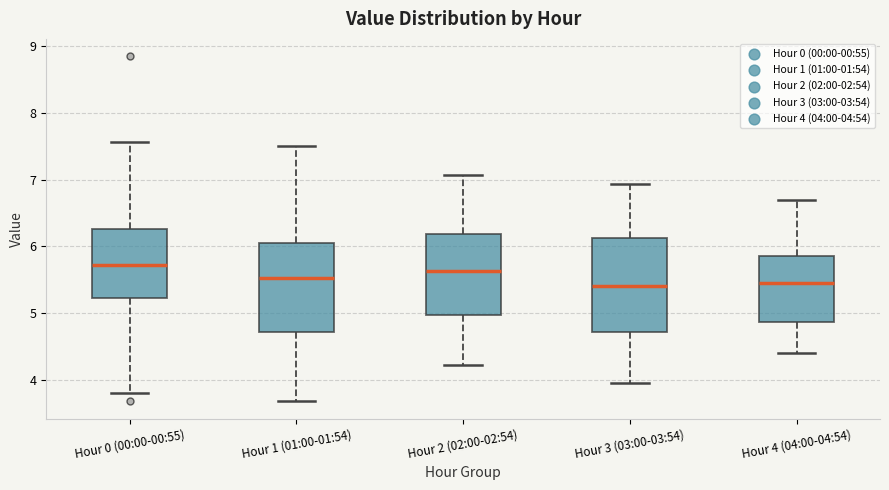

Where does the upper whisker of the box for Hour 1 (01:00-01:54) end on the y-axis? The values are not printed on the chart, so give them approximately, as read against the axis.

7.5